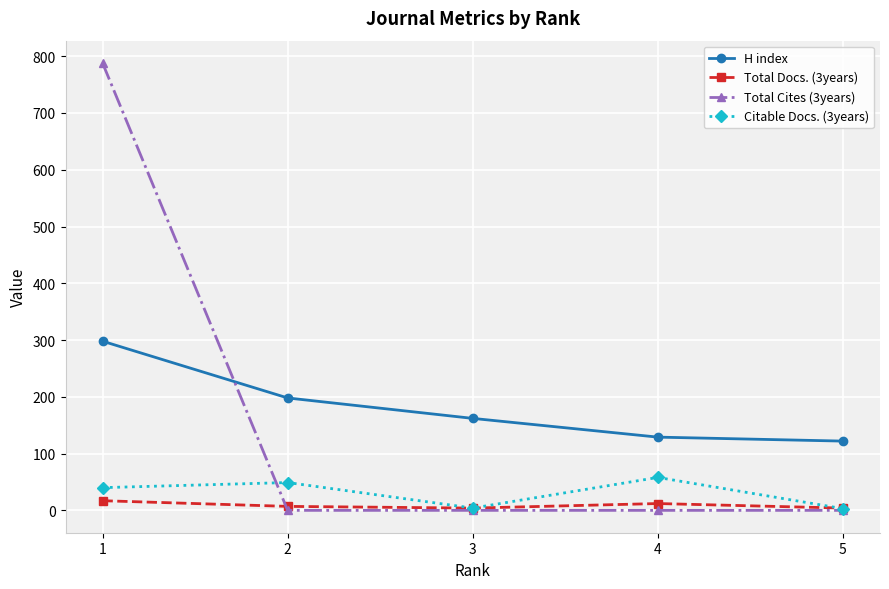

Does the chart have visible grid lines?

Yes